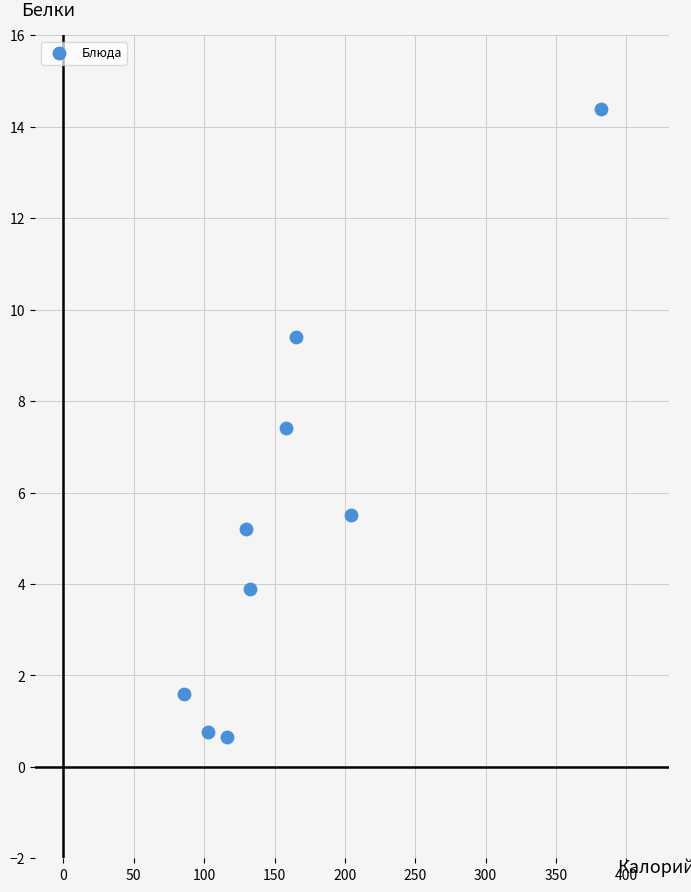

What Y value in the scatter plot is closest to 7?

7.4